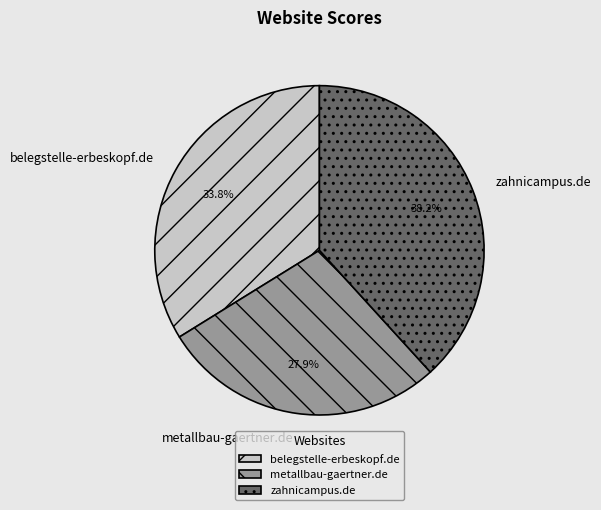

What is the largest slice in the pie chart?

zahnicampus.de